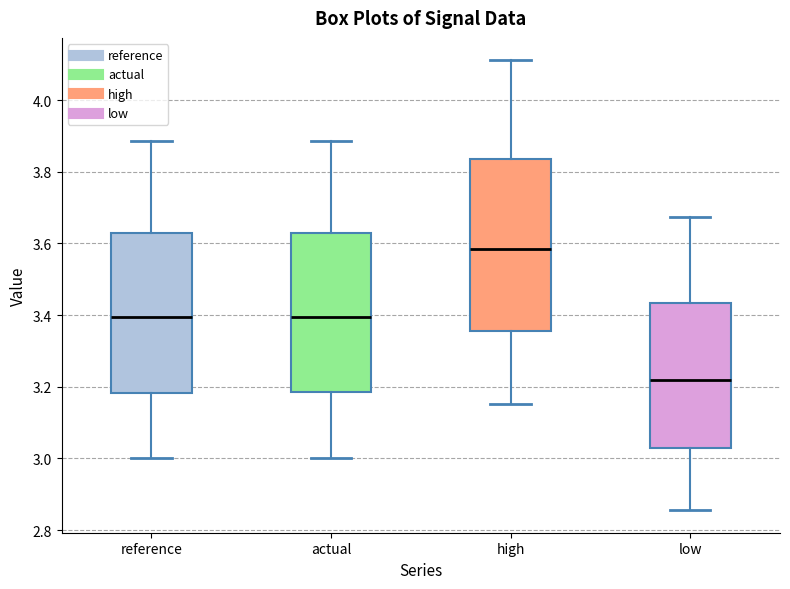

Reading left to right, transcribe this box plot: for each box, give where its median line is, the range the box spans, and where its two whiskers end, as read against the y-axis. The values are not printed on the chart, so give them approximately, as read against the axis.

reference: median 3.40, box 3.18 to 3.62, whiskers 3.00 to 3.88
actual: median 3.40, box 3.18 to 3.62, whiskers 3.00 to 3.88
high: median 3.58, box 3.36 to 3.84, whiskers 3.16 to 4.12
low: median 3.22, box 3.02 to 3.44, whiskers 2.86 to 3.68